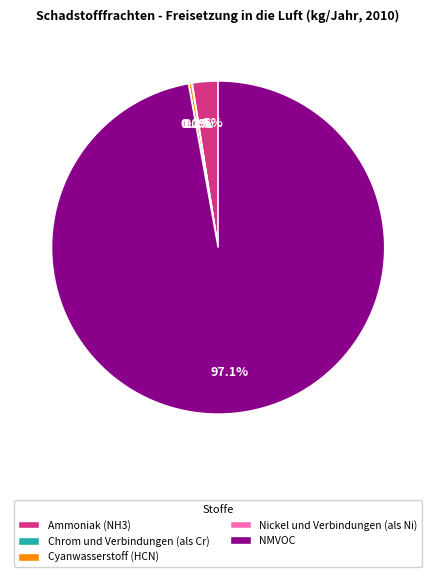

How much of the chart is everything except Ammoniak (NH3)?

97.5%